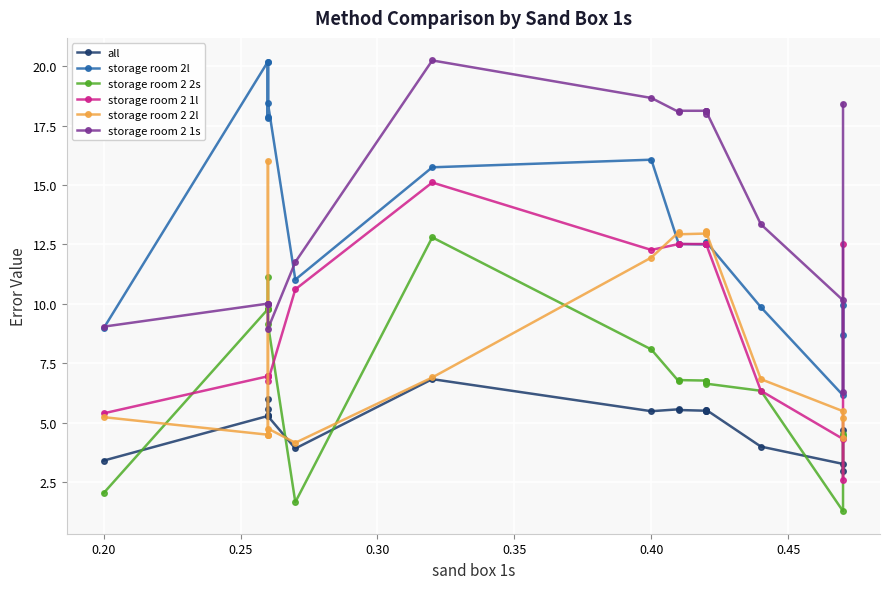

What is the spread (max minus min) of values at 0.35?

13.4